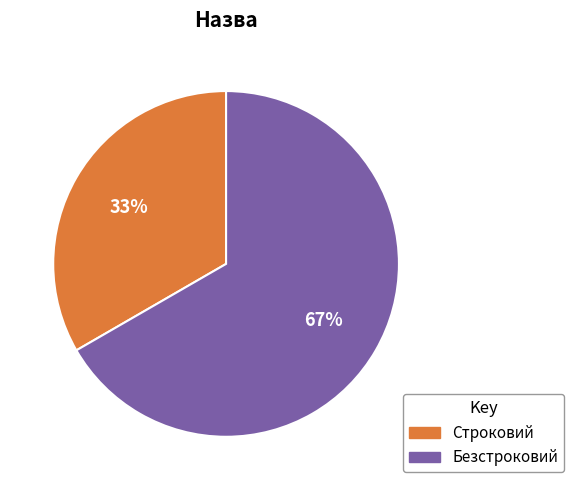

What percentage is the Безстроковий slice, to the nearest percent?

67%